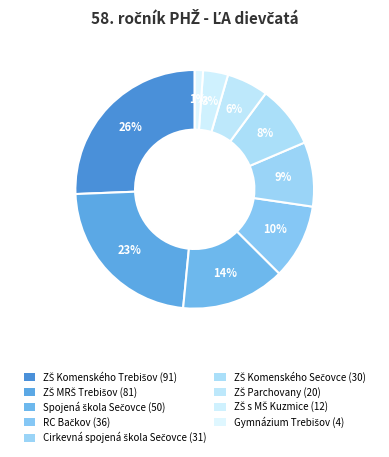

To the nearest percent, what portion does RC Bačkov represent?

10%